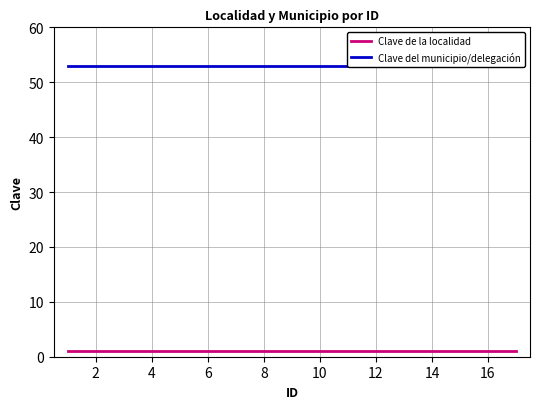

What is the maximum value shown in the chart?

53